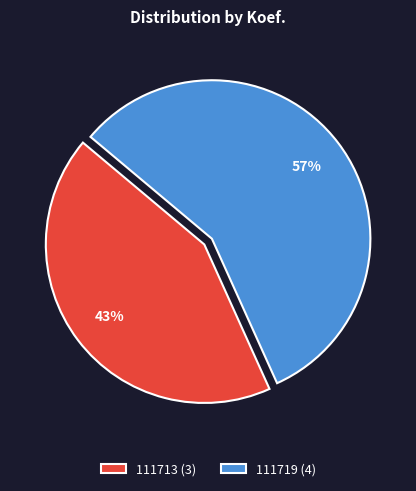

What is the majority slice?

111719